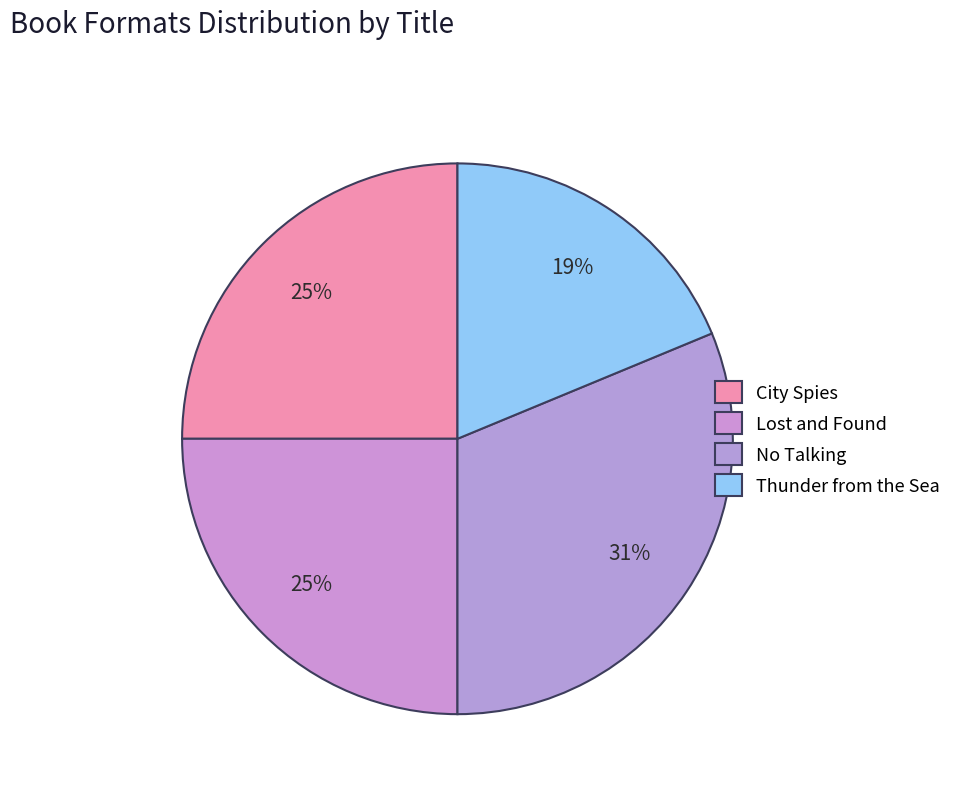

How many segments does this pie chart have?

4